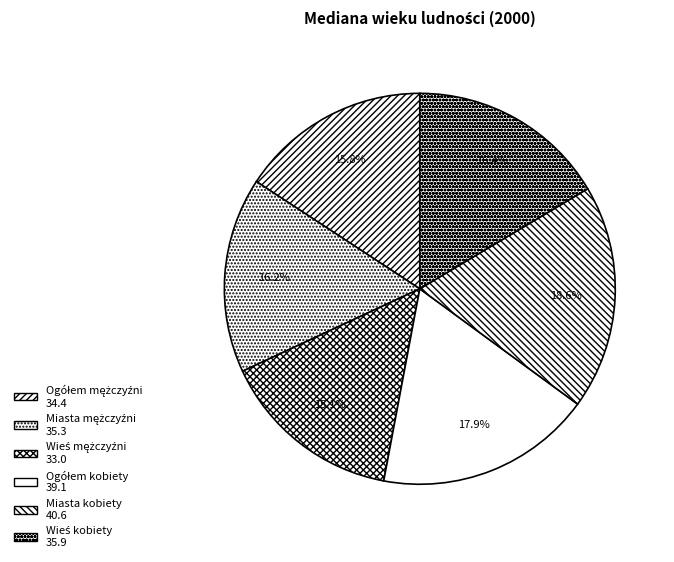

What percentage is the Wieś mężczyźni slice, to the nearest percent?

15%